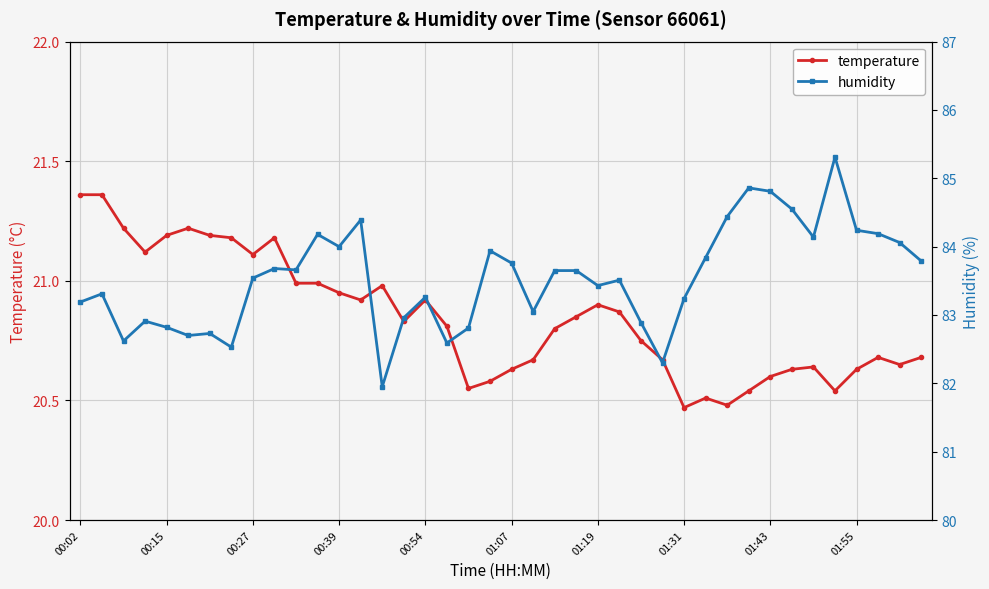

What is the value of the temperature point at the 8th from the left?

21.2